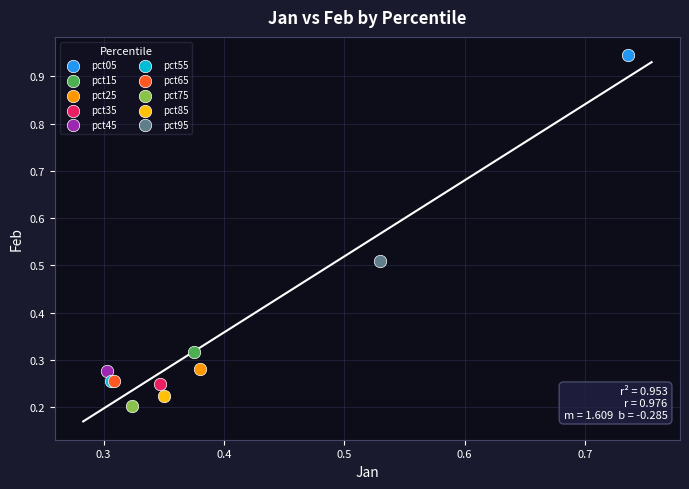

Which series reaches the maximum Y coordinate?

pct05